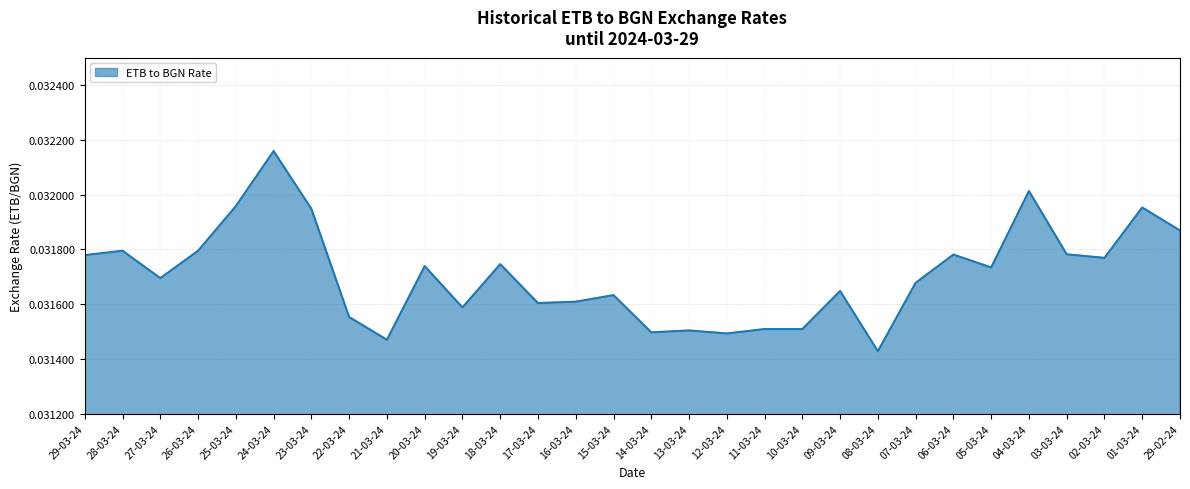

Does the chart display data point markers on the line(s)?

No